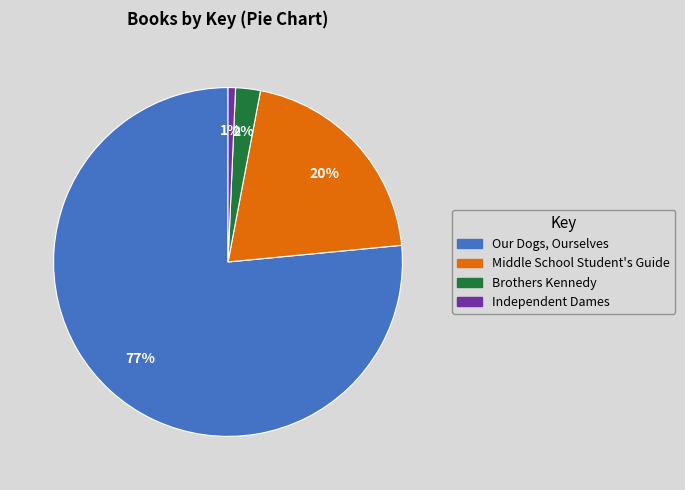

Which has a higher value, Independent Dames or Our Dogs, Ourselves?

Our Dogs, Ourselves